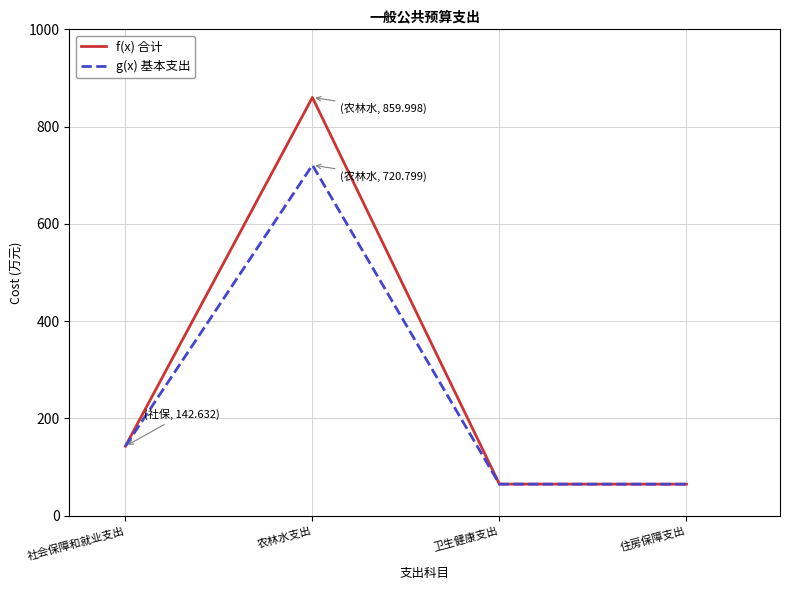

At which category does the chart reach its peak across all series?

农林水支出